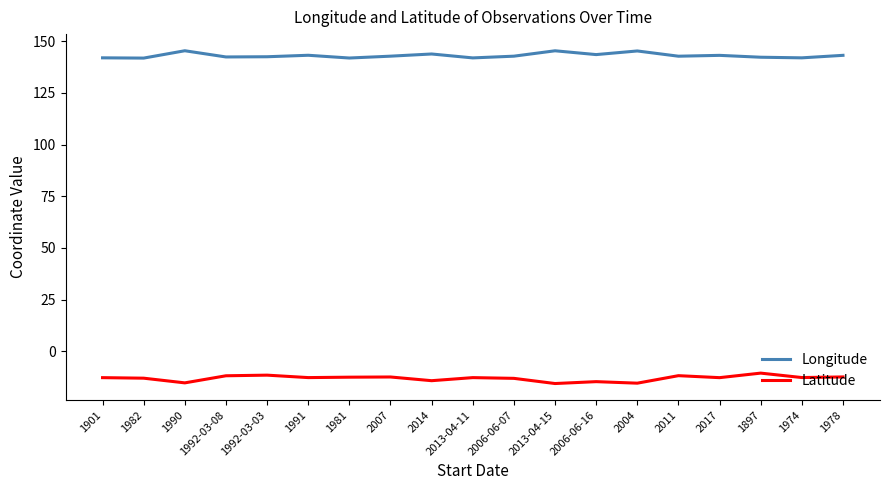

True or false: Latitude and Longitude intersect in this chart.

False